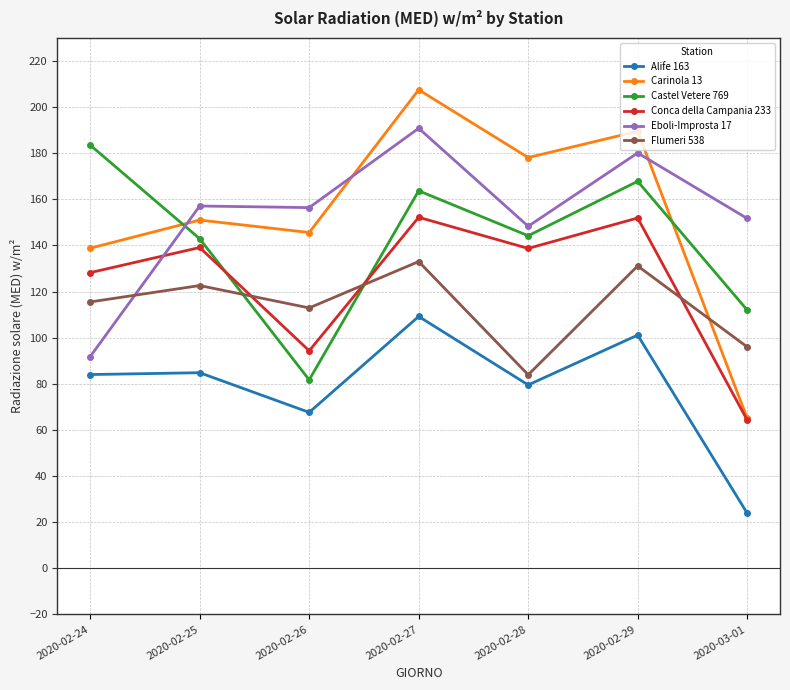

Which series has the widest spread of values?

Carinola 13